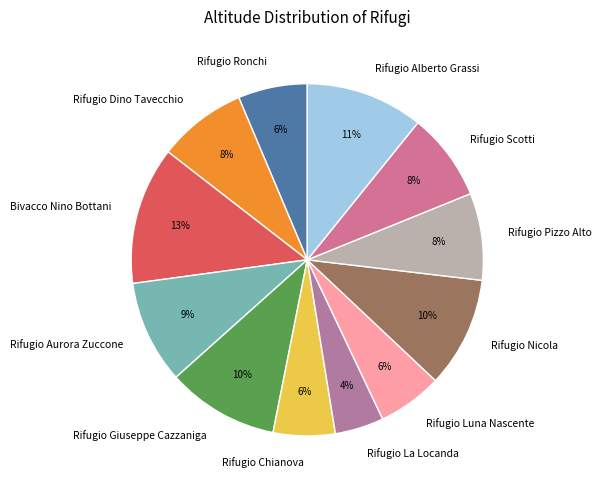

The Rifugio Aurora Zuccone slice represents 9% of the pie. True or false?

True